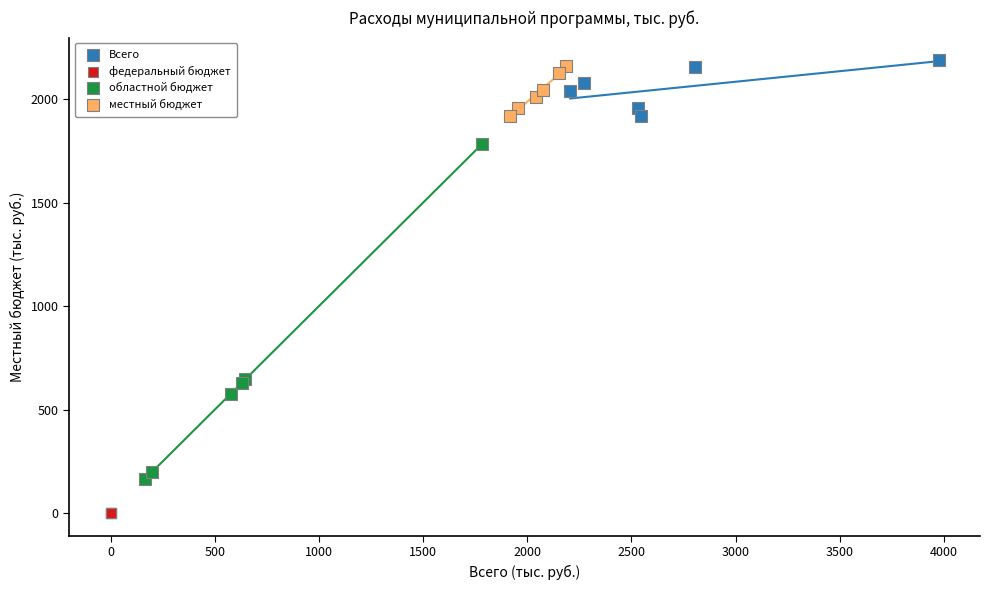

Which series contains the lowest Y value?

федеральный бюджет